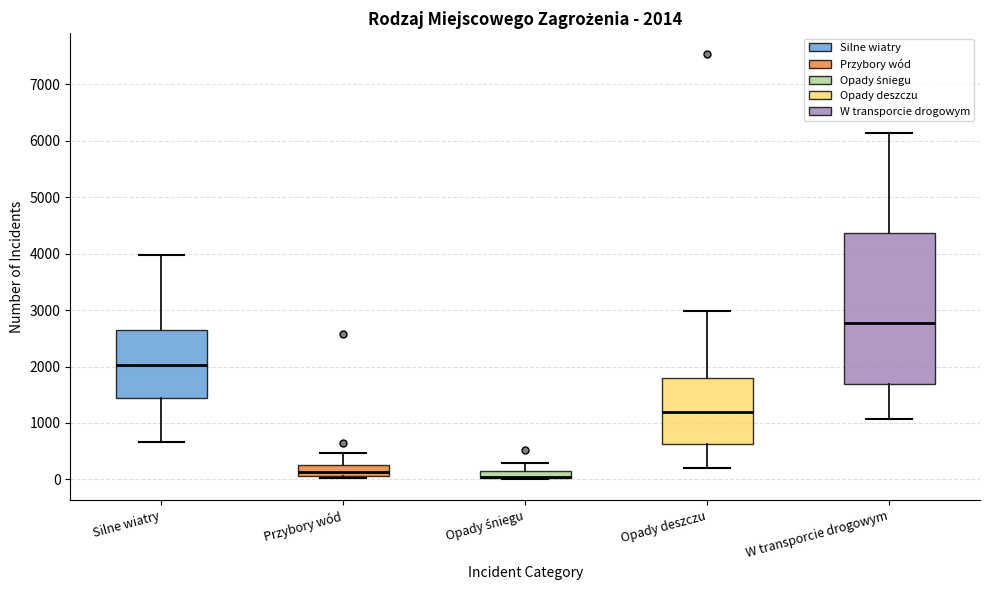

Comparing the boxes themselves (not the whiskers), which one is the tallest?

W transporcie drogowym